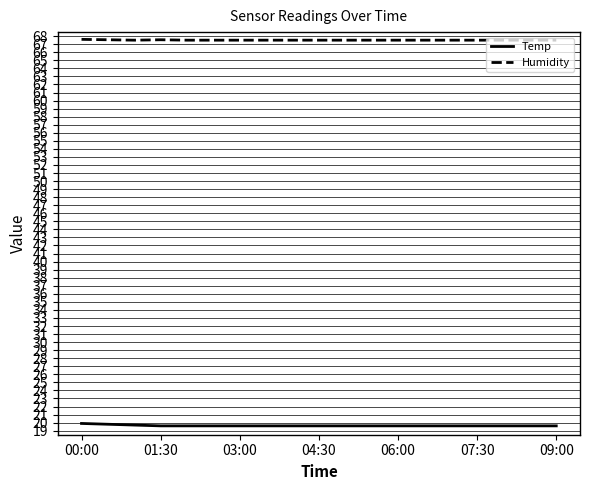

True or false: Humidity and Temp intersect in this chart.

False